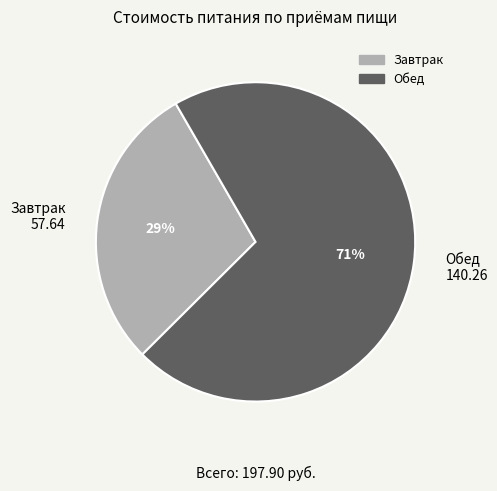

What is the largest slice in the pie chart?

Обед